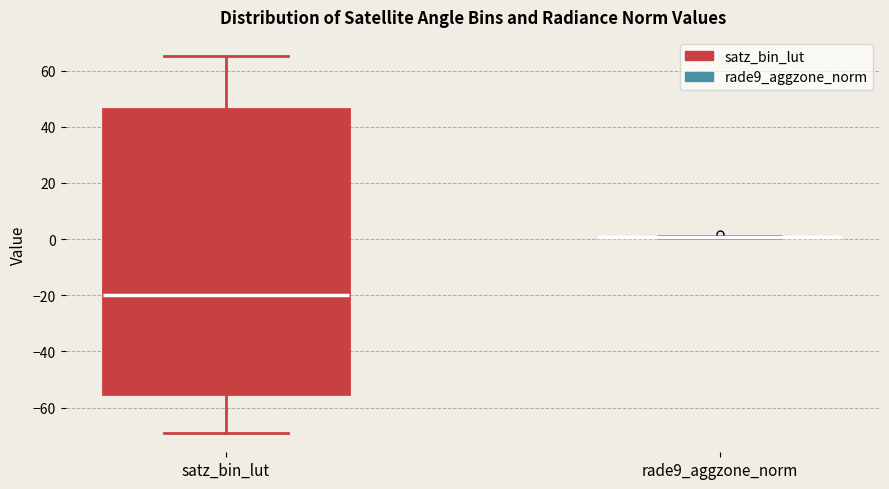

Comparing the boxes themselves (not the whiskers), which one is the tallest?

satz_bin_lut